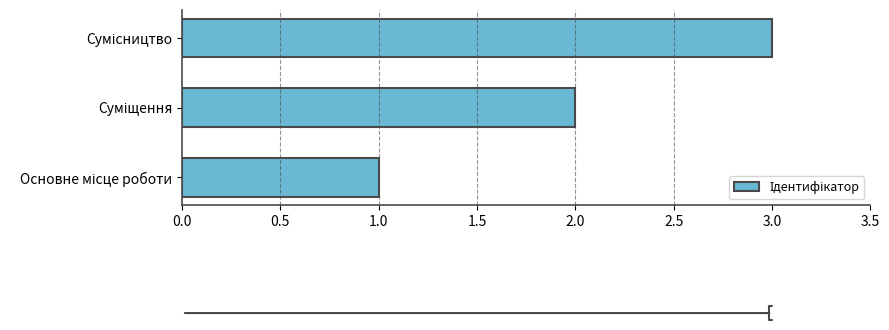

Does the chart contain stacked bars?

No